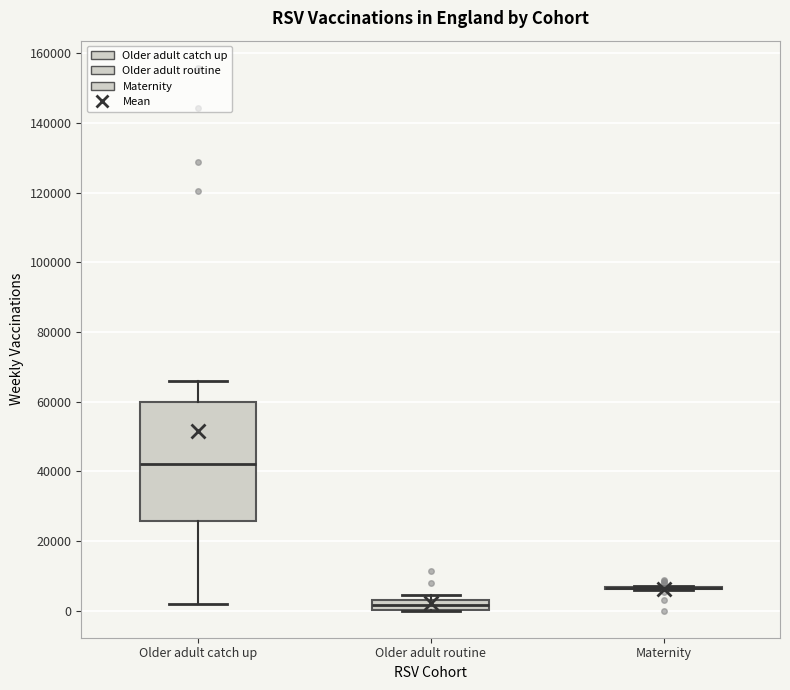

Where does the median line of the box for Older adult catch up sit on the y-axis? The values are not printed on the chart, so give them approximately, as read against the axis.

42000